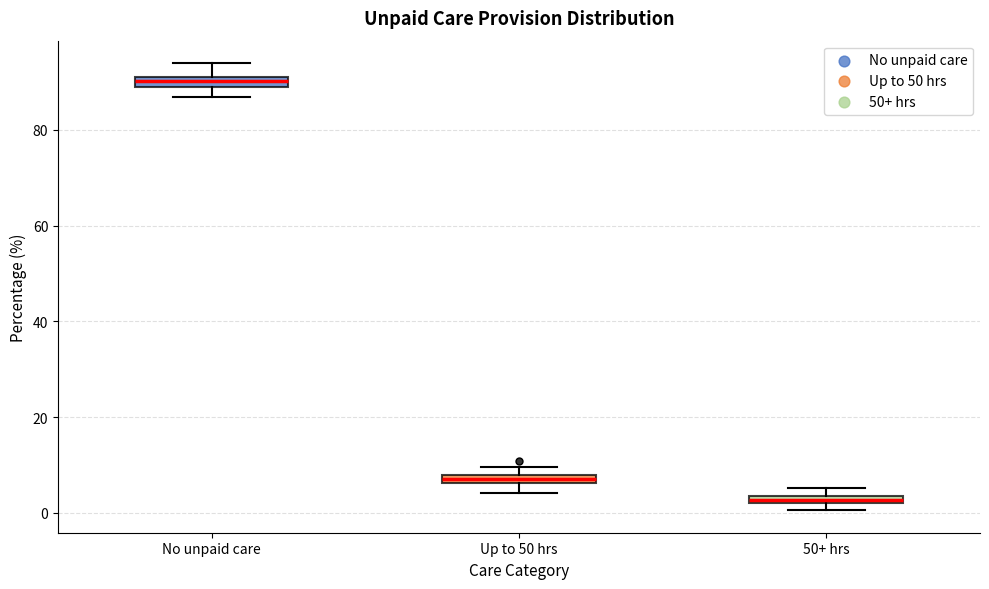

Where is the lower edge of the box for No unpaid care on the y-axis? The values are not printed on the chart, so give them approximately, as read against the axis.

90